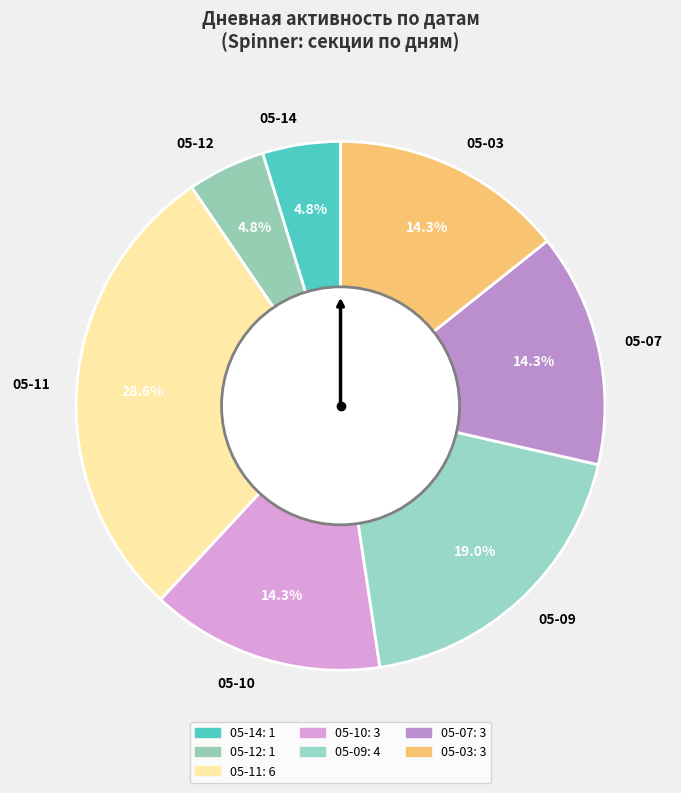

Is there a majority slice in this chart?

No